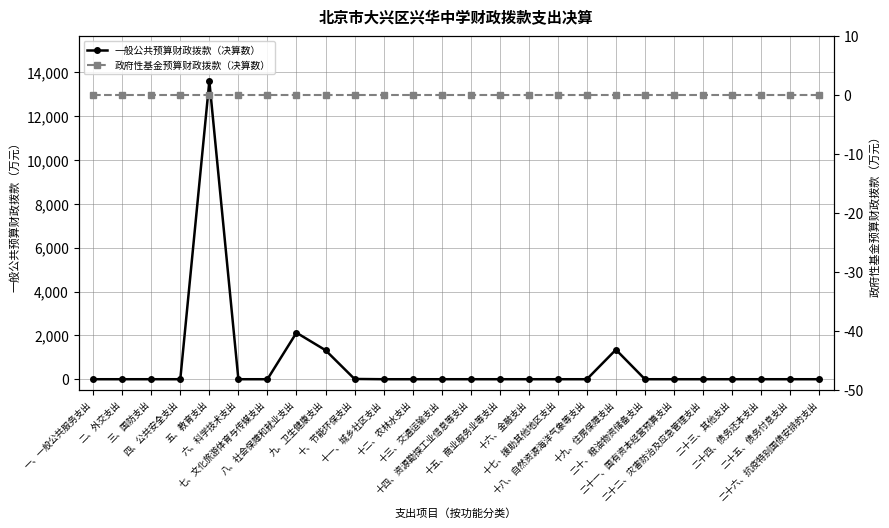

What are all the series names shown in the legend?

一般公共预算财政拨款（决算数）, 政府性基金预算财政拨款（决算数）